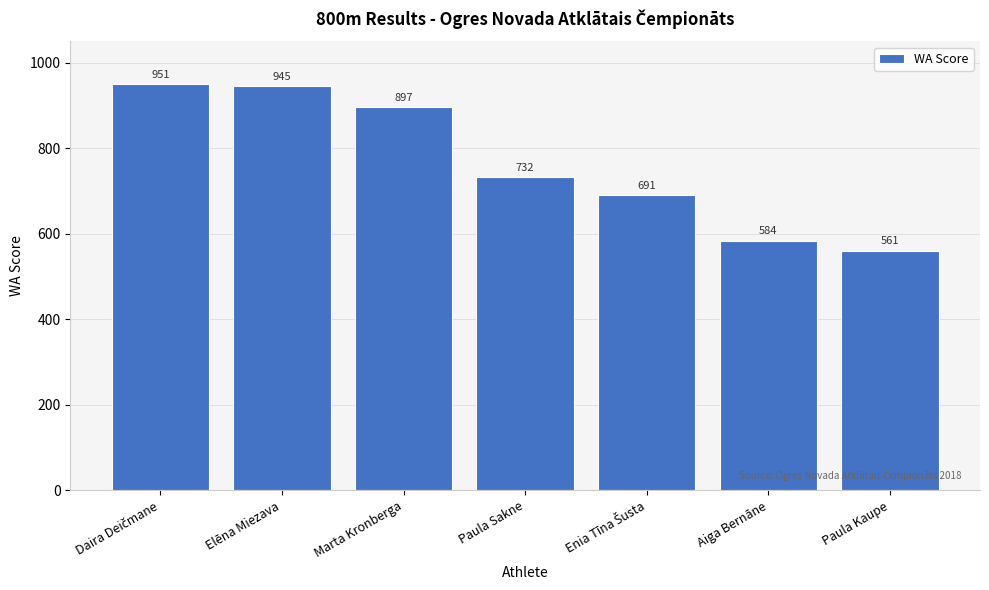

Read the value at Elēna Miezava.

945